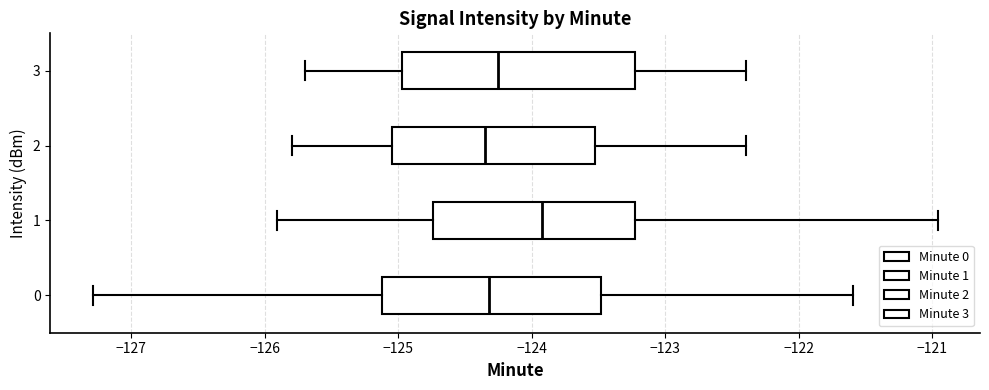

Which box is the widest, from its left edge to its right edge?

3